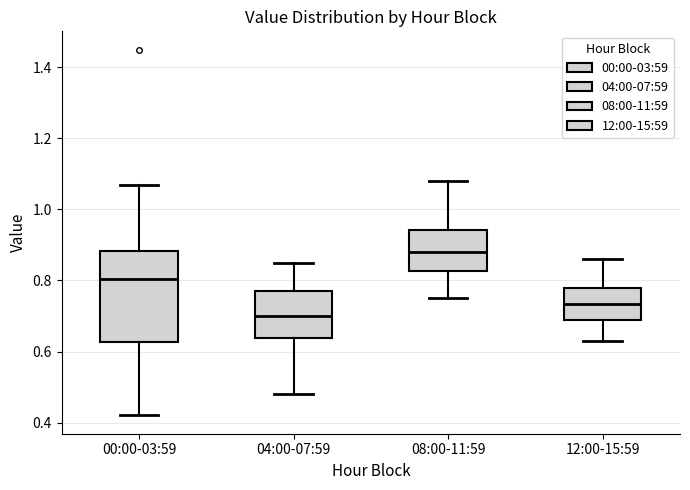

Which box is the tallest, from its lower edge to its upper edge?

00:00-03:59